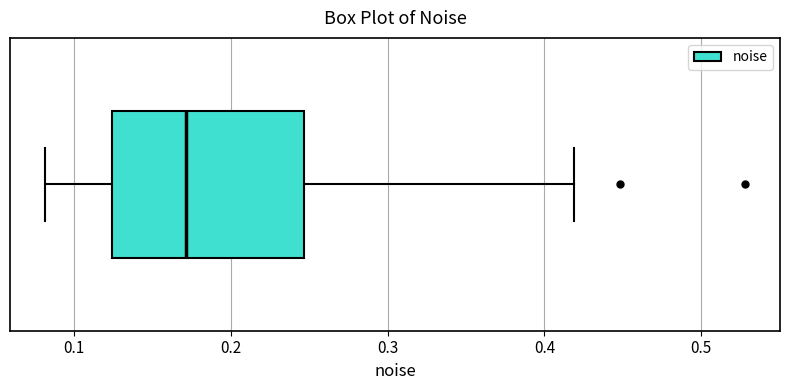

Read this box plot against the x-axis: the position of the median line, the range covered by the box, and the ends of both whiskers. The values are not printed on the chart, so give them approximately, as read against the axis.

median 0.17, box 0.12 to 0.25, whiskers 0.08 to 0.42